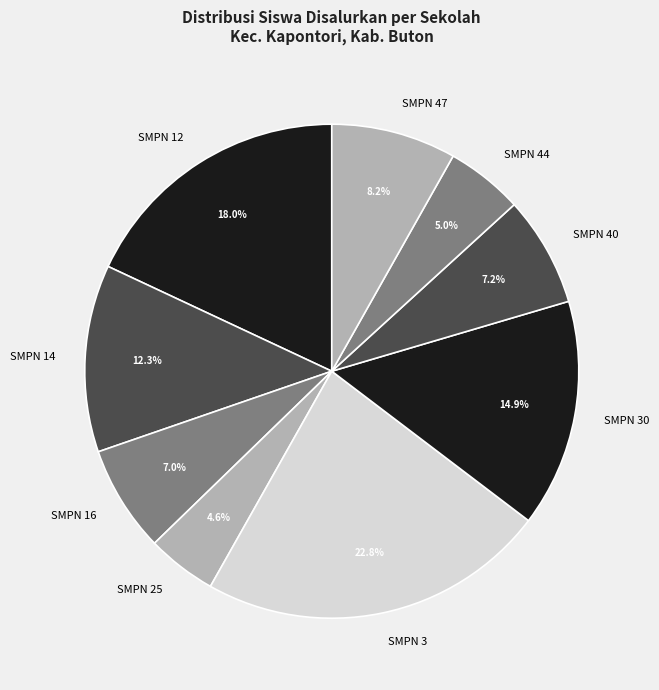

Is SMPN 40 the majority of the pie?

No